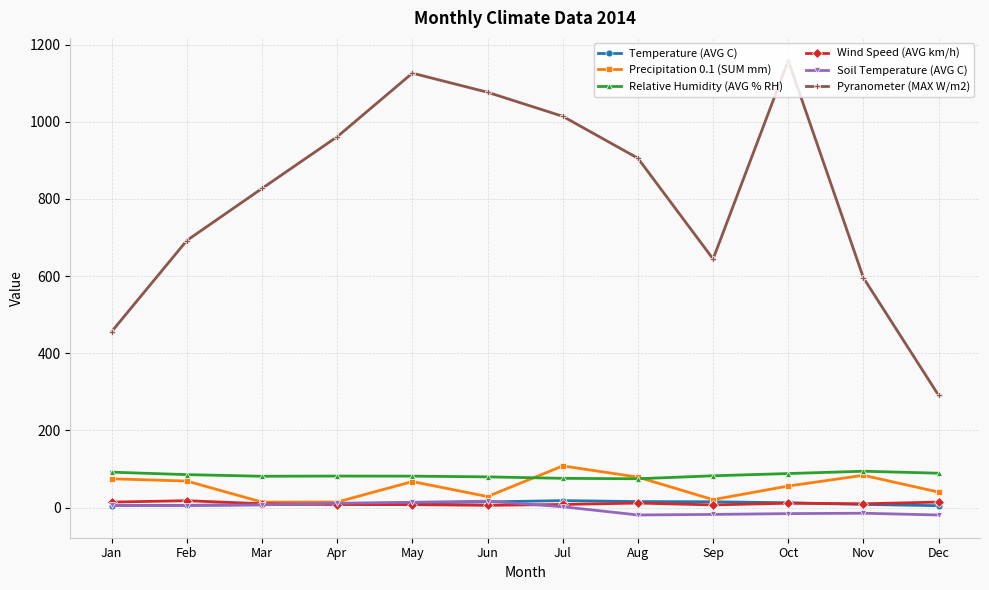

At how many categories does at least one series exceed 1061?

3